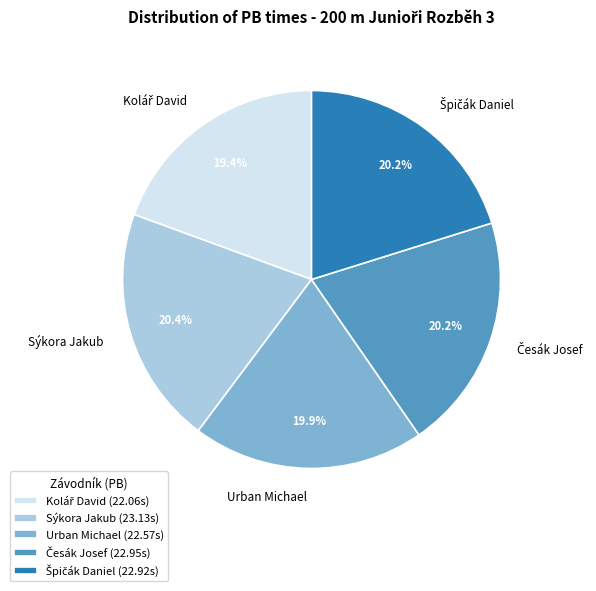

Is there any slice that represents more than half of the pie?

No